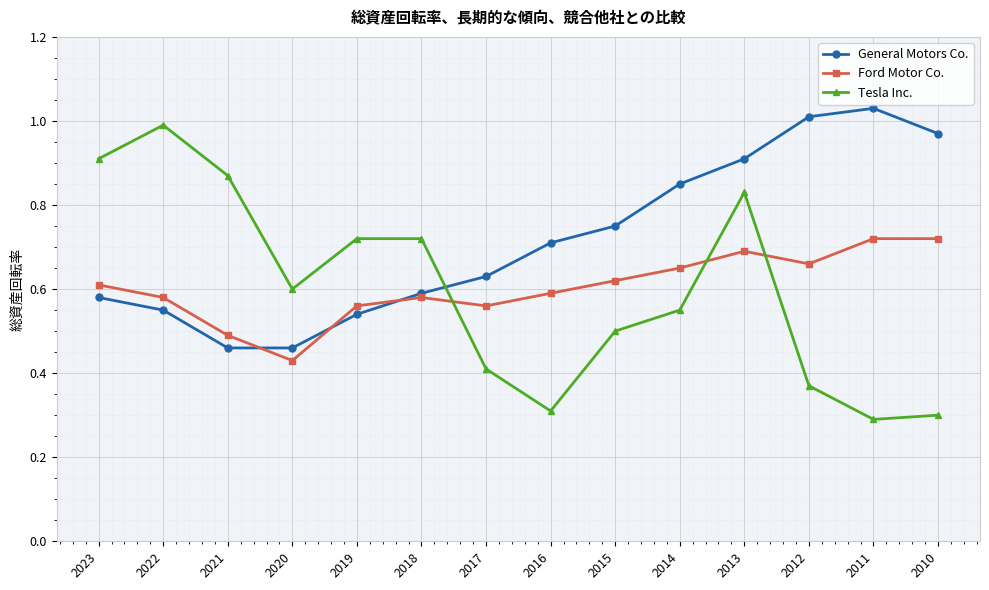

Is it true that Tesla Inc. equals 0.2 at 2015?

False